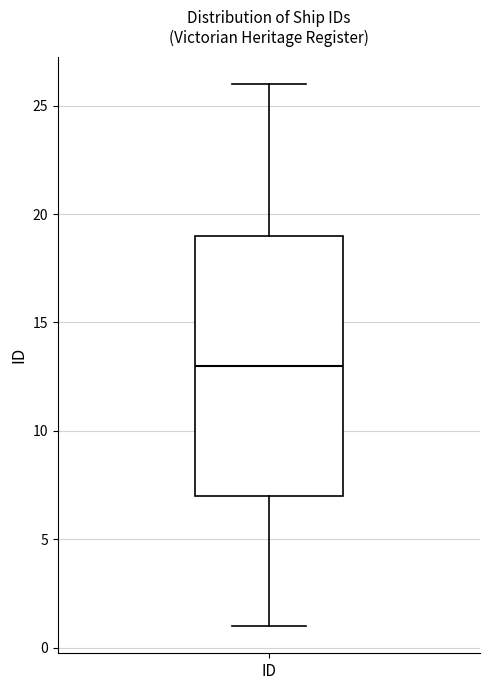

Transcribe this box plot: give where the median line is, the range the box spans, and where the two whiskers end, as read against the y-axis. The values are not printed on the chart, so give them approximately, as read against the axis.

median 13, box 7 to 19, whiskers 1 to 26